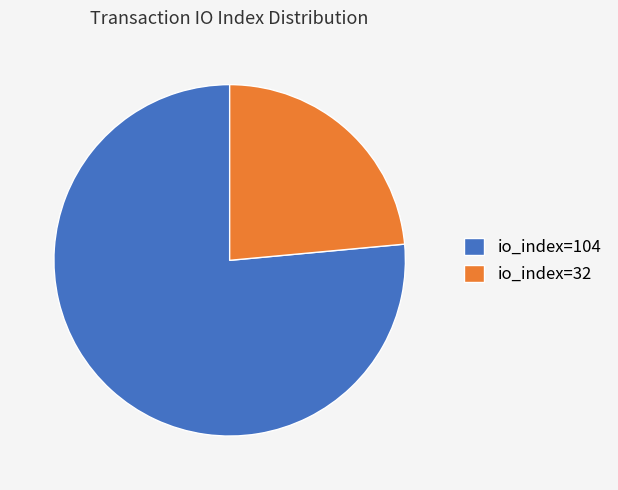

Which slice is the largest?

io_index=104